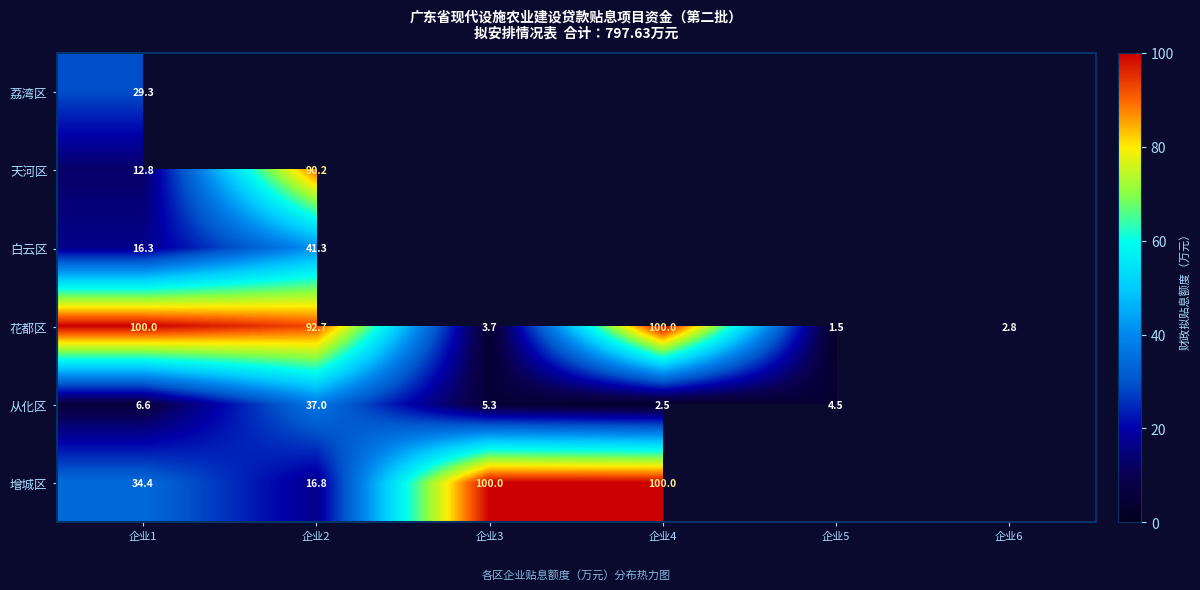

How many categories are shown in the chart?

6